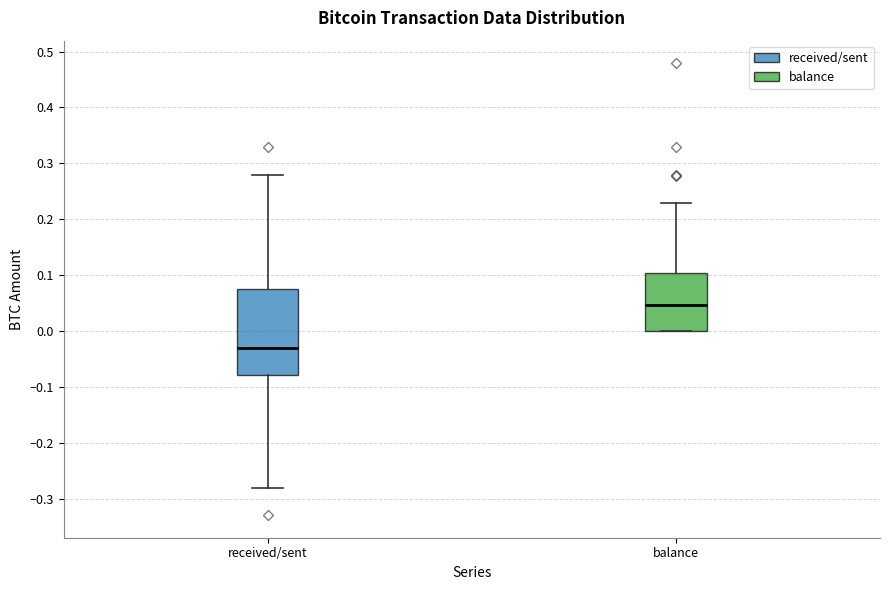

Reading left to right, read every box against the y-axis: the position of its median line, the range the box covers, and the ends of its whiskers. The values are not printed on the chart, so give them approximately, as read against the axis.

received/sent: median -0.03, box -0.08 to 0.08, whiskers -0.28 to 0.28
balance: median 0.05, box 0.00 to 0.10, whiskers 0.00 to 0.23